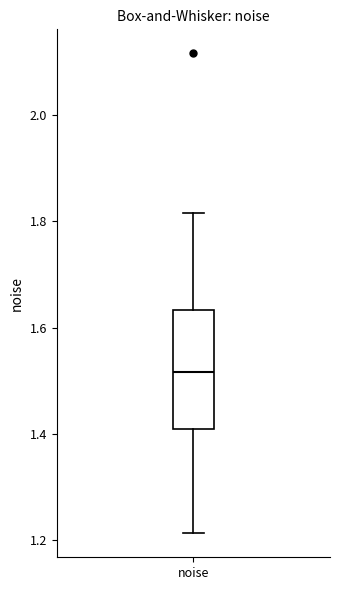

Read this box plot against the y-axis: the position of the median line, the range covered by the box, and the ends of both whiskers. The values are not printed on the chart, so give them approximately, as read against the axis.

median 1.52, box 1.40 to 1.64, whiskers 1.22 to 1.82